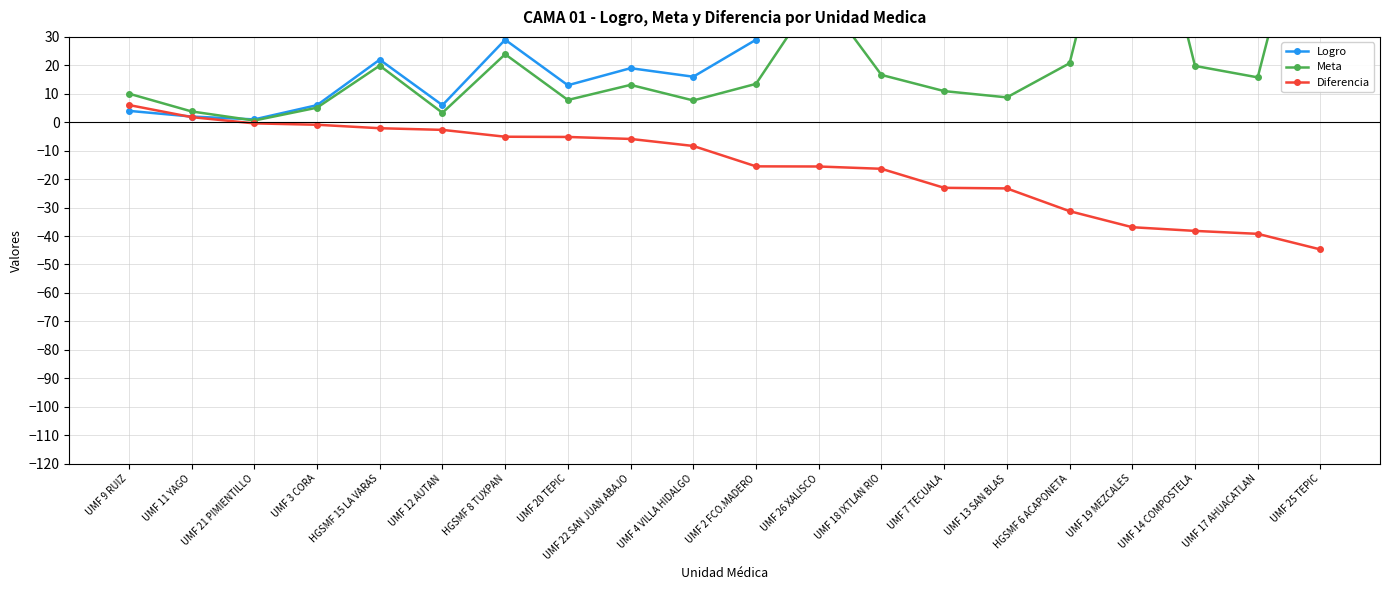

Between which two adjacent categories do Logro and Diferencia first intersect?

UMF 9 RUIZ and UMF 11 YAGO